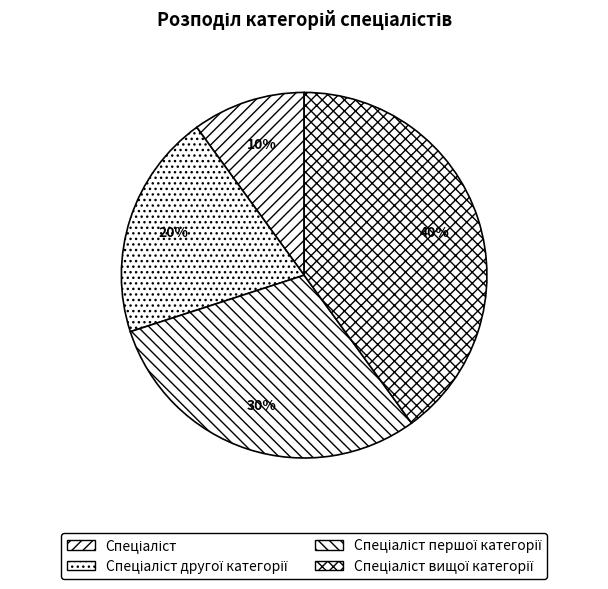

Does any single category account for the majority?

No